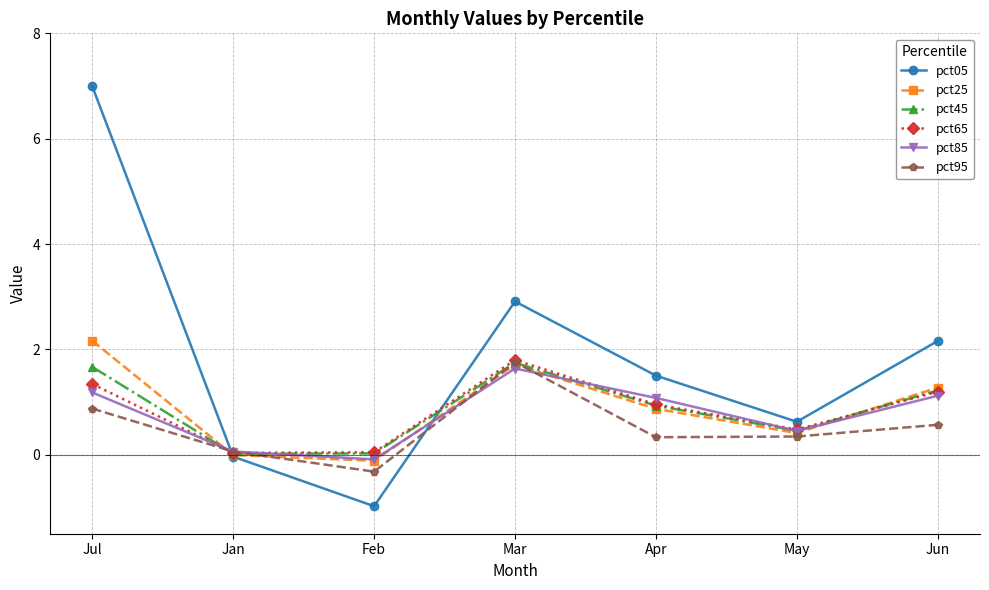

How many lines are shown in the chart?

6